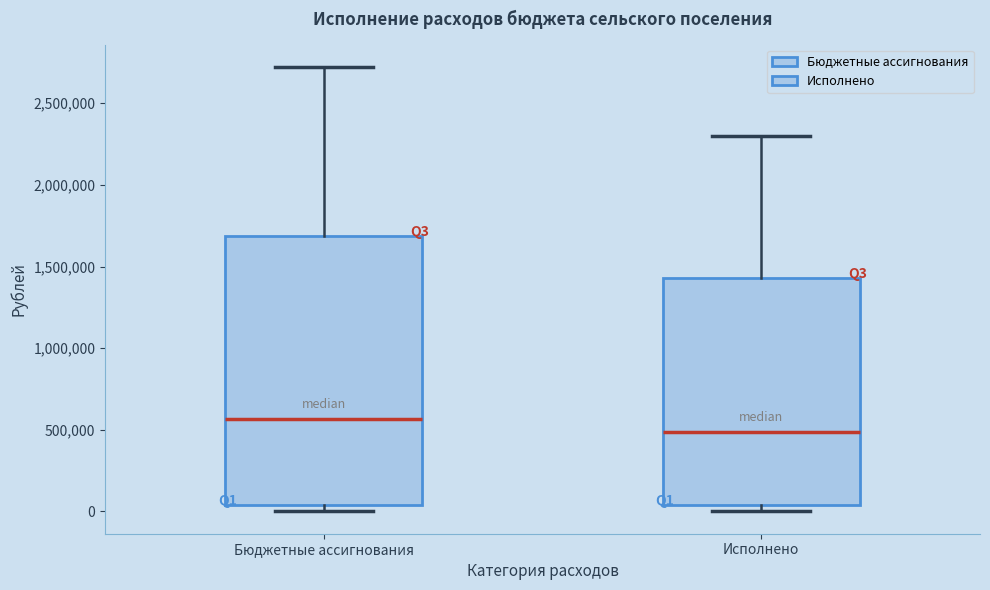

Where is the lower edge of the box for Исполнено on the y-axis? The values are not printed on the chart, so give them approximately, as read against the axis.

50000